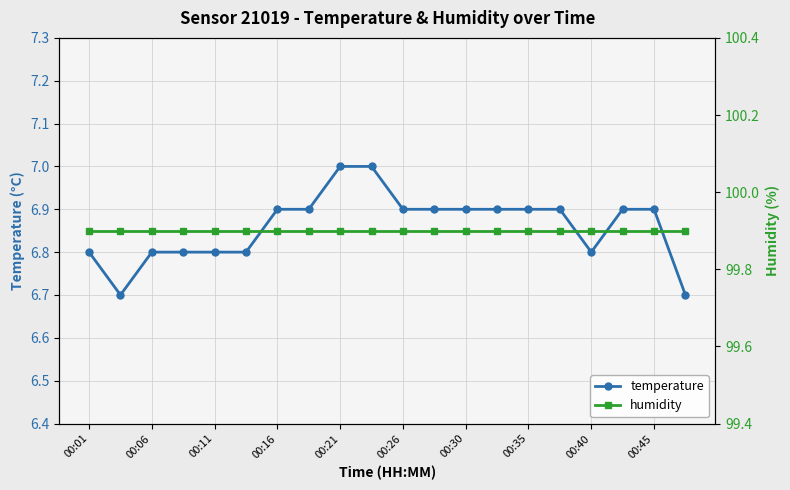

What are all the series names shown in the legend?

temperature, humidity